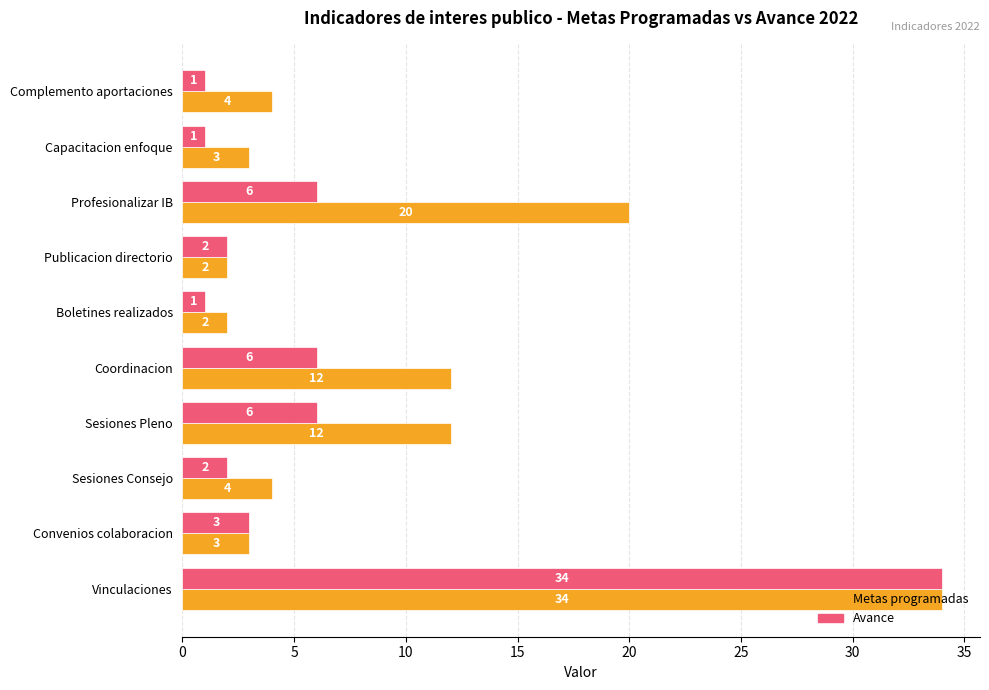

Is it true that Avance equals 3 at Convenios colaboracion?

True